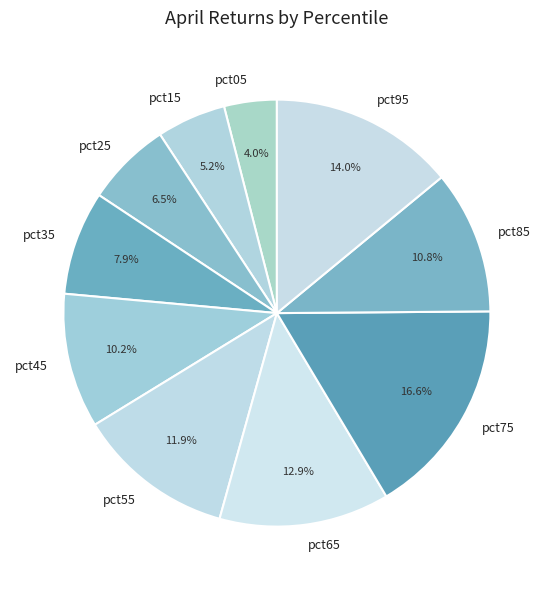

Rank the categories by value from highest to lowest.

pct75, pct95, pct65, pct55, pct85, pct45, pct35, pct25, pct15, pct05